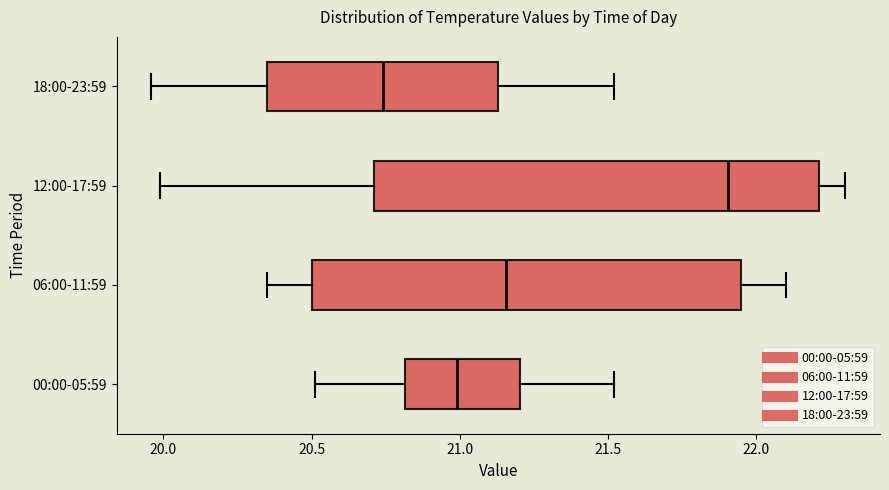

Which box's median line is the furthest to the left?

18:00-23:59